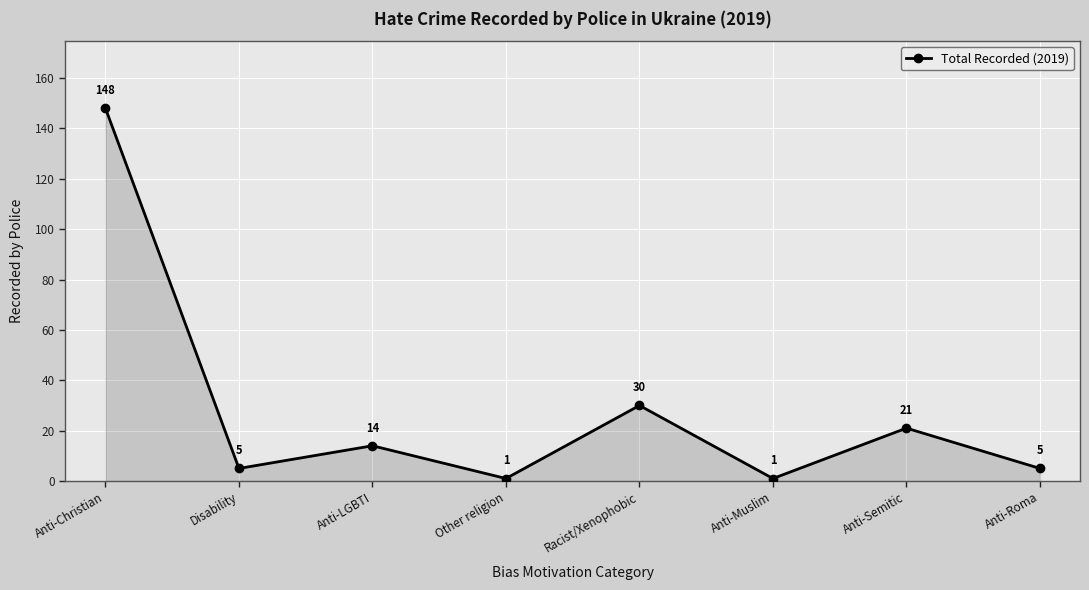

What is the change in value from Disability to Anti-Muslim?

-4